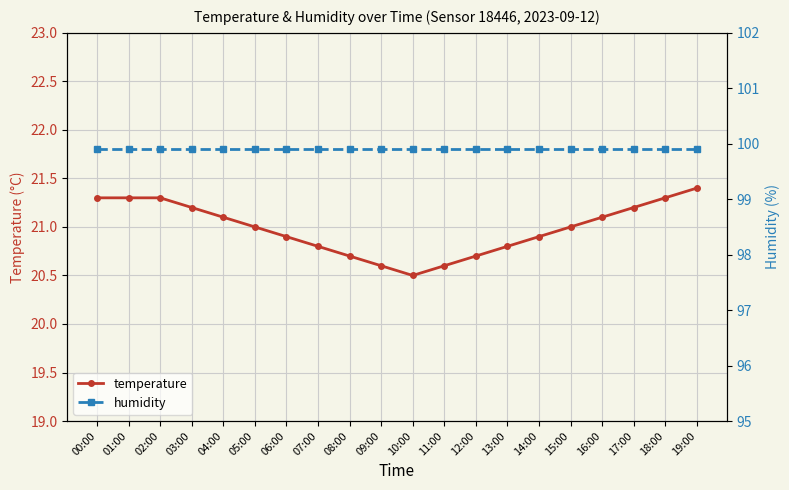

What is the label of the 2nd point from the left?

01:00